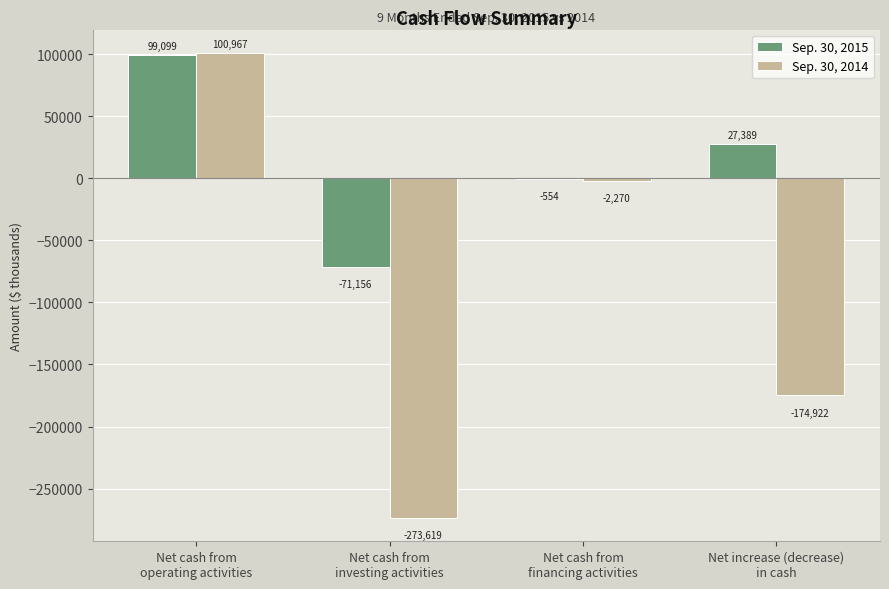

Are the bars grouped side by side (vs. stacked)?

Yes